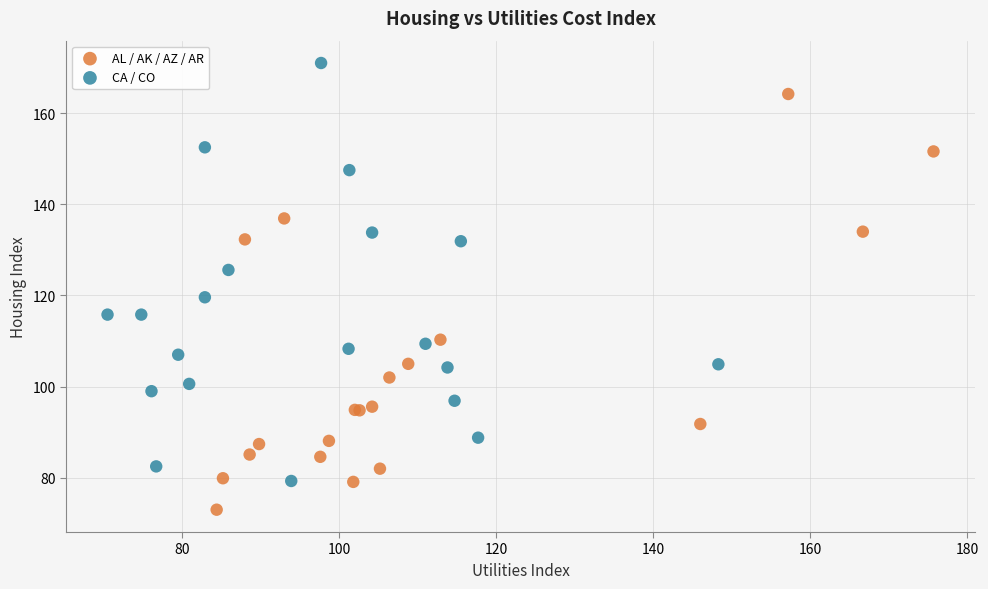

Which series contains the lowest Y value?

AL / AK / AZ / AR